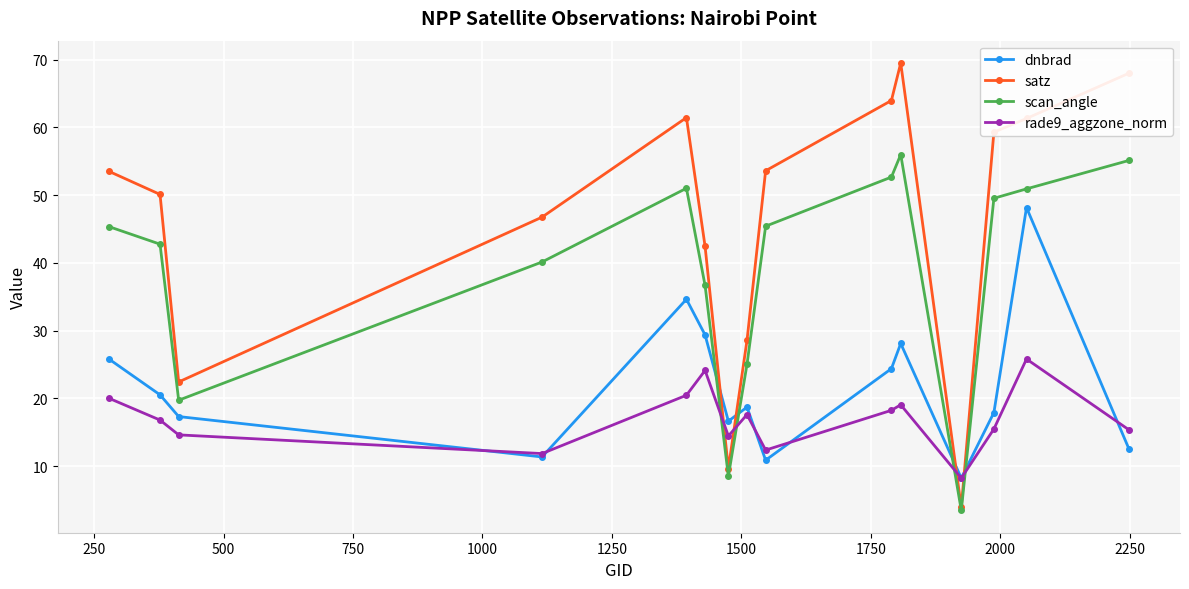

At how many categories does at least one series exceed 63?

3